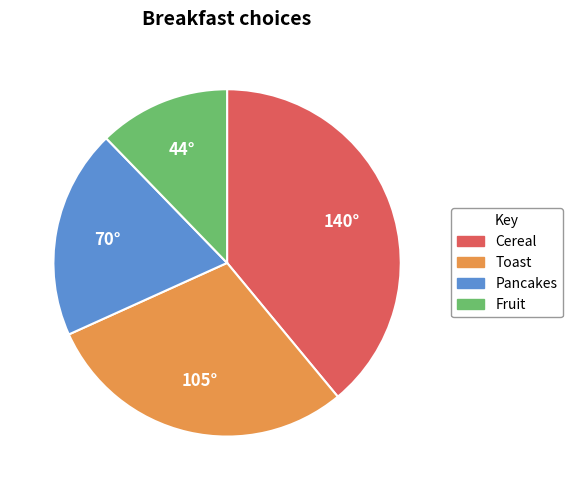

How many segments does this pie chart have?

4